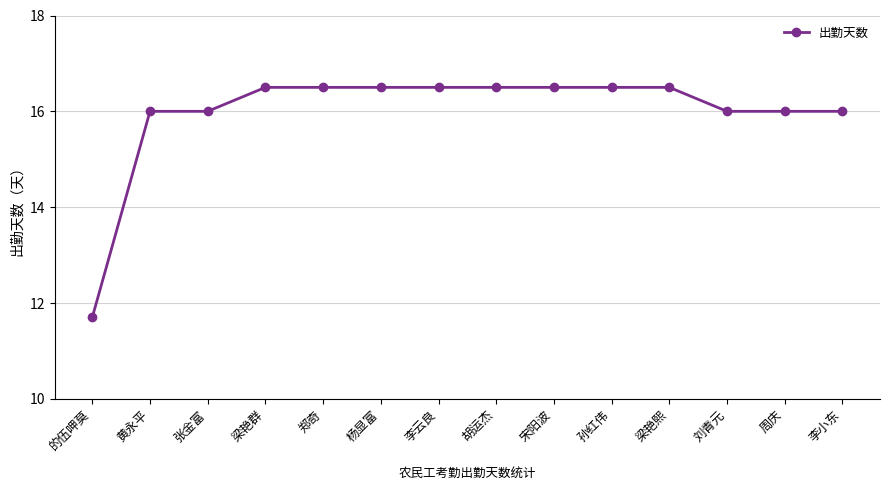

Which label corresponds to the smallest value in the chart?

的伍呷莫